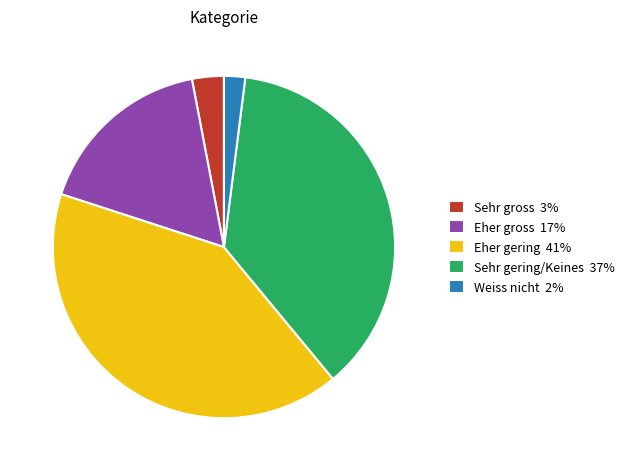

Rank the categories by value from lowest to highest.

Weiss nicht, Sehr gross, Eher gross, Sehr gering/Keines, Eher gering